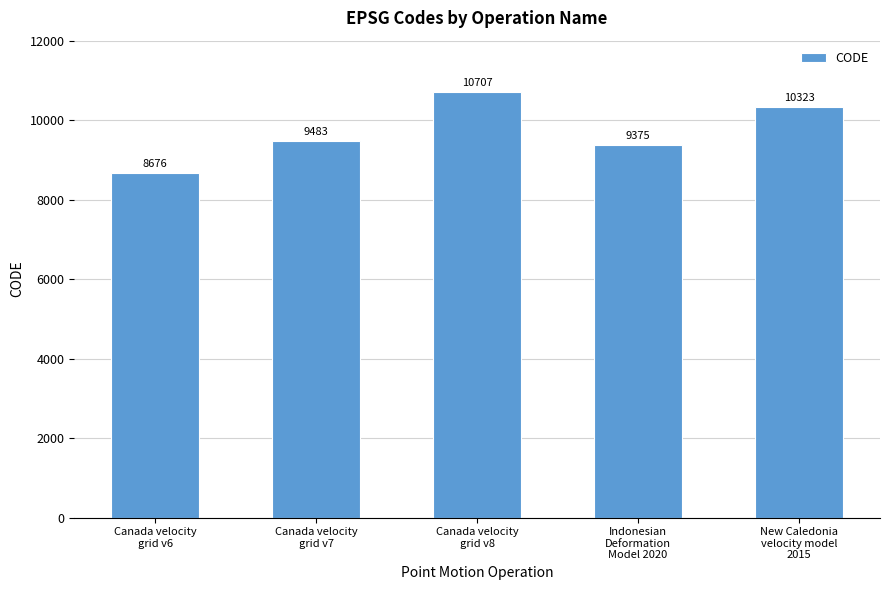

Is it true that the value at New Caledonia
velocity model
2015 is 10323?

True